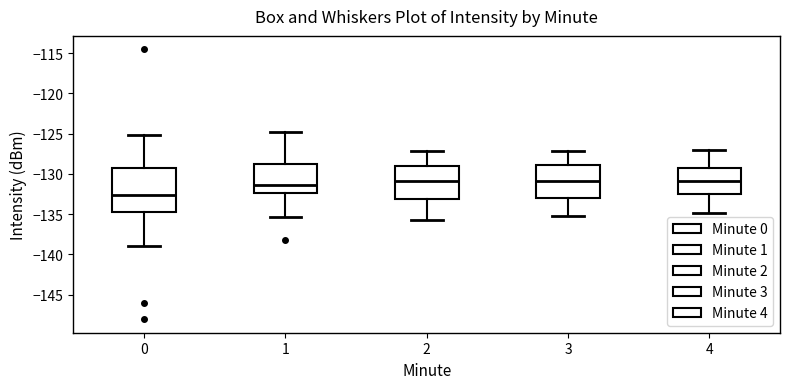

Reading left to right, transcribe this box plot: for each box, give where its median line is, the range the box spans, and where its two whiskers end, as read against the y-axis. The values are not printed on the chart, so give them approximately, as read against the axis.

0: median -132.5, box -134.5 to -129.5, whiskers -139.0 to -125.0
1: median -131.5, box -132.5 to -129.0, whiskers -135.5 to -125.0
2: median -131.0, box -133.0 to -129.0, whiskers -135.5 to -127.0
3: median -131.0, box -133.0 to -129.0, whiskers -135.0 to -127.0
4: median -131.0, box -132.5 to -129.5, whiskers -135.0 to -127.0